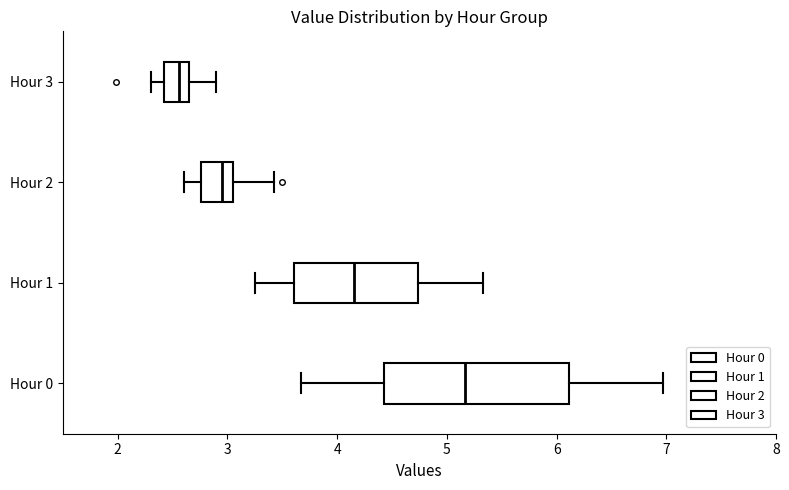

Comparing the boxes themselves (not the whiskers), which one is the widest?

Hour 0